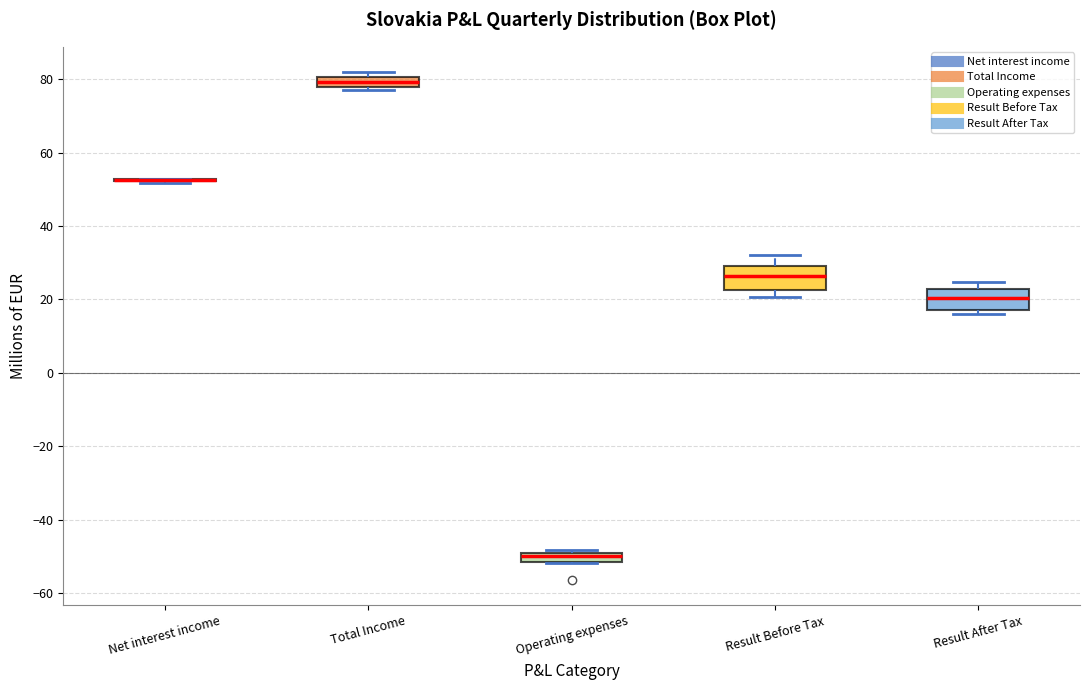

Where is the lower edge of the box for Result Before Tax on the y-axis? The values are not printed on the chart, so give them approximately, as read against the axis.

22